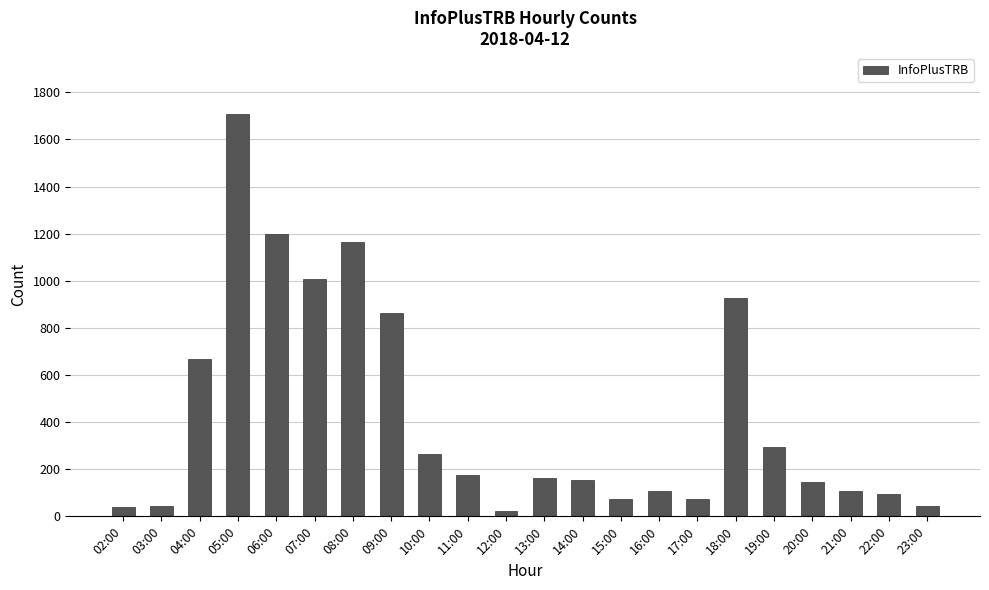

Which label corresponds to the largest value in the chart?

05:00